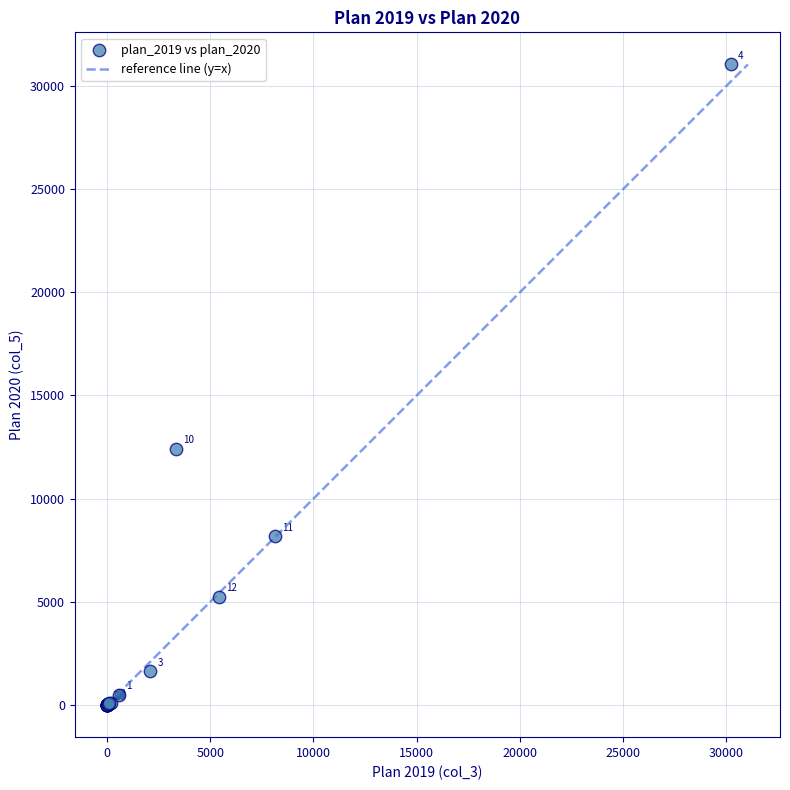

What Y value in the scatter plot is closest to 15519?

12425.0